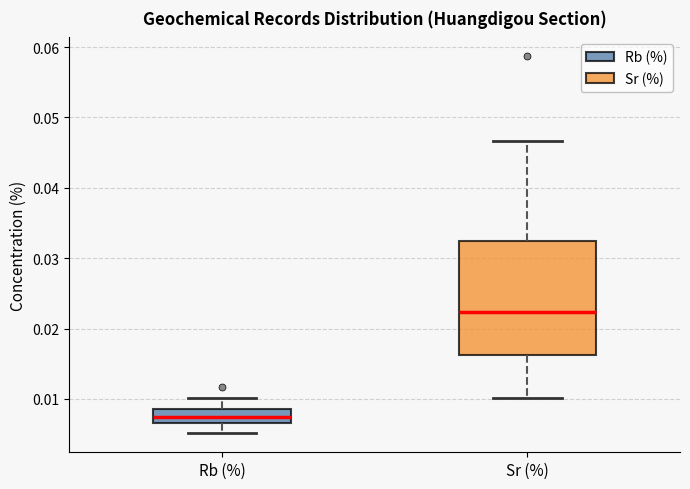

Comparing the boxes themselves (not the whiskers), which one is the tallest?

Sr (%)